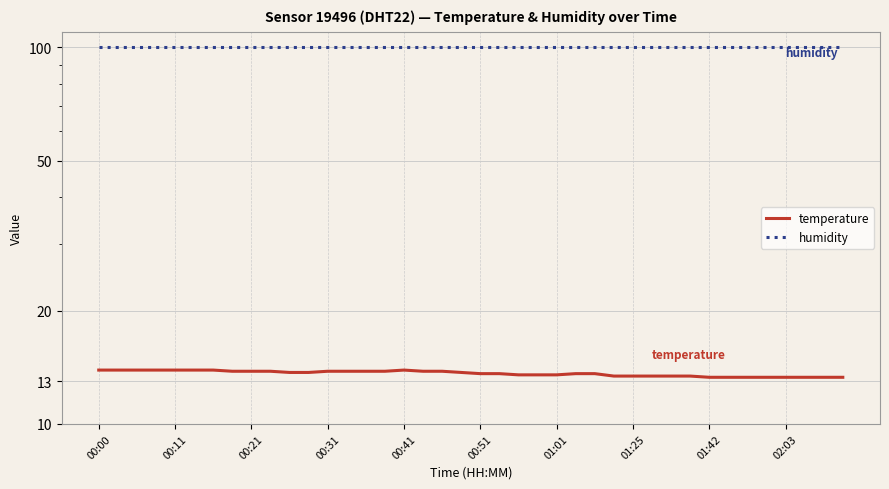

Count the number of categories in the chart.

40